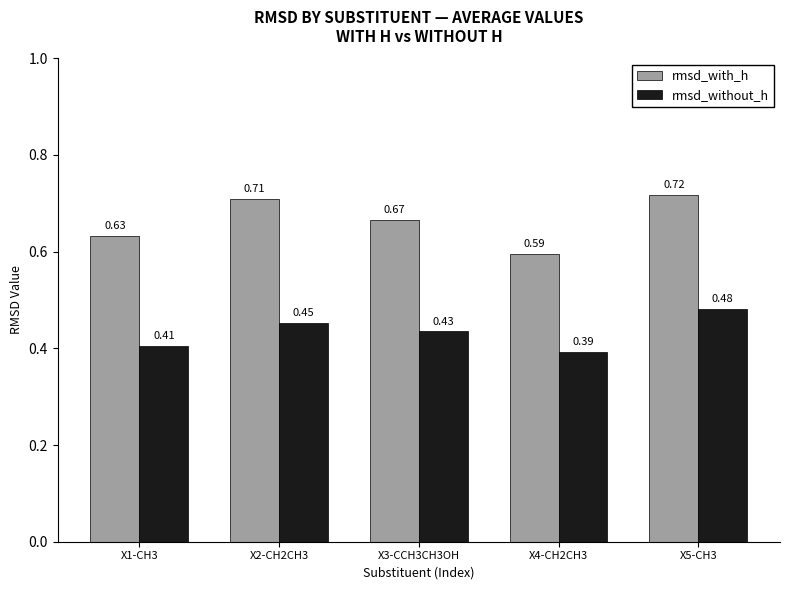

What is the total value across all series at X1-CH3?

1.0